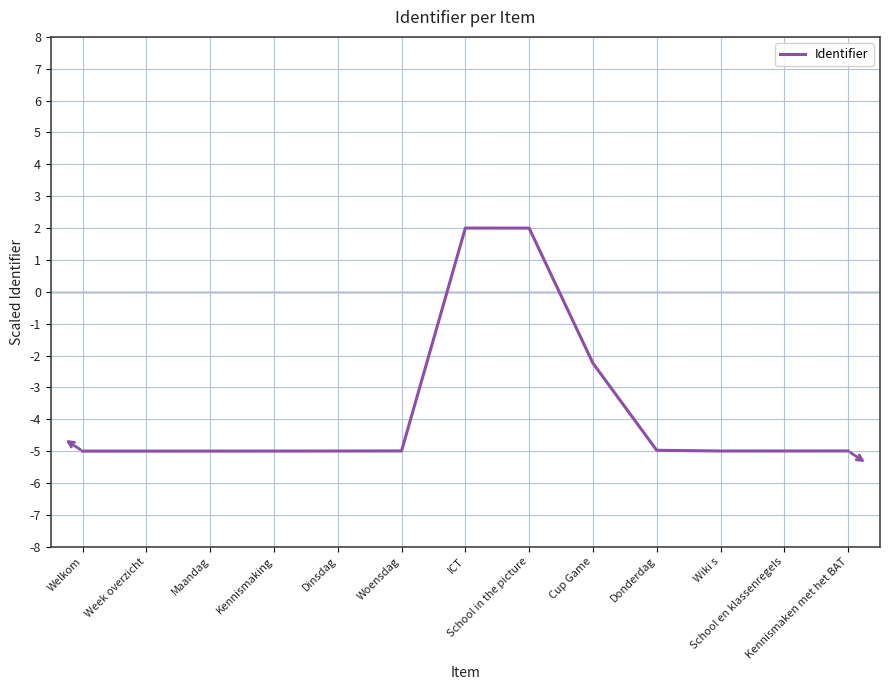

At which label is the value closest to -1?

Cup Game